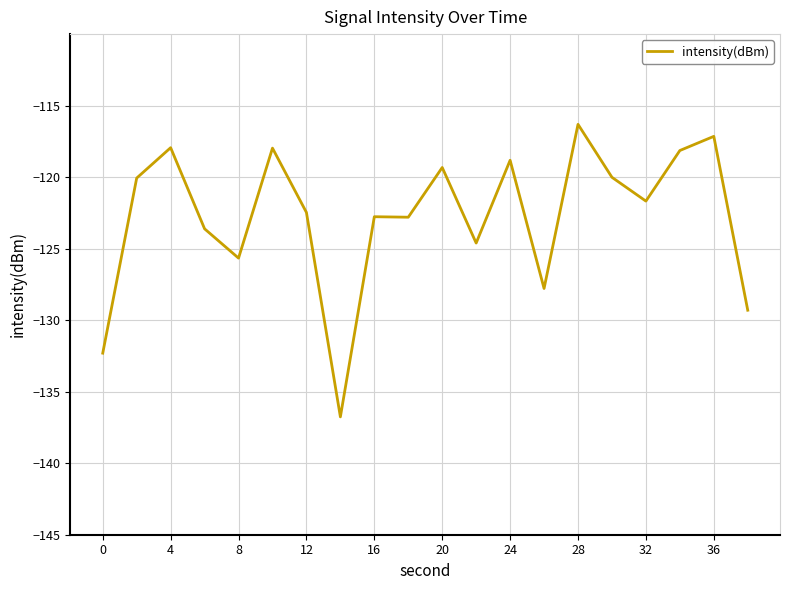

What is the maximum value shown in the chart?

-116.3